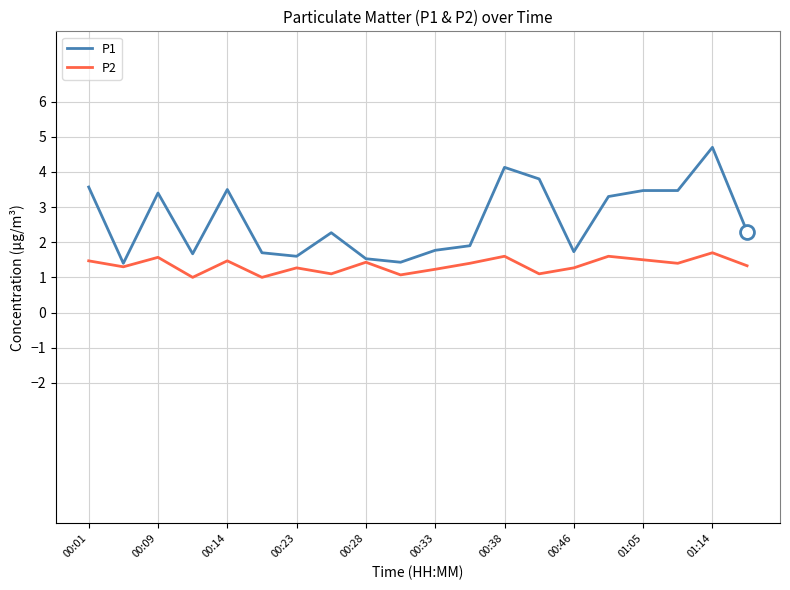

What are all the series names shown in the legend?

P1, P2